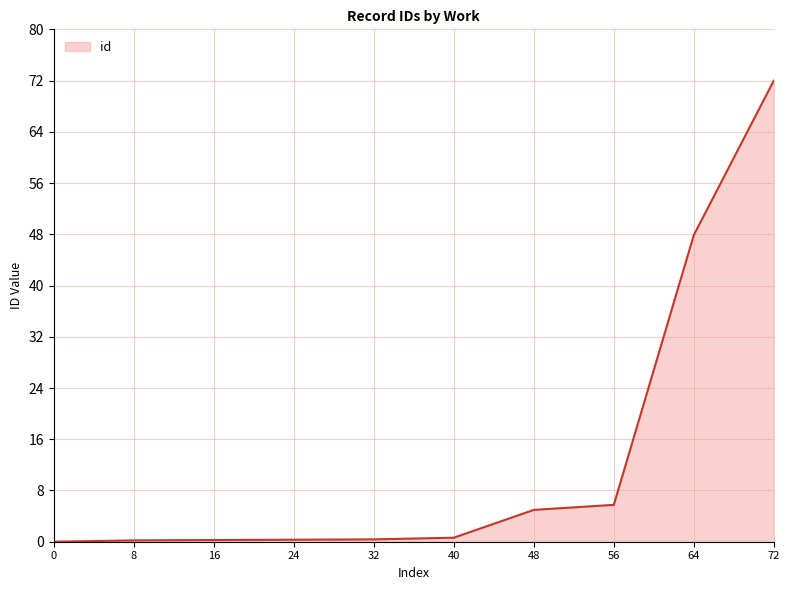

The chart shows a value of 0.6 at 40. True or false?

True